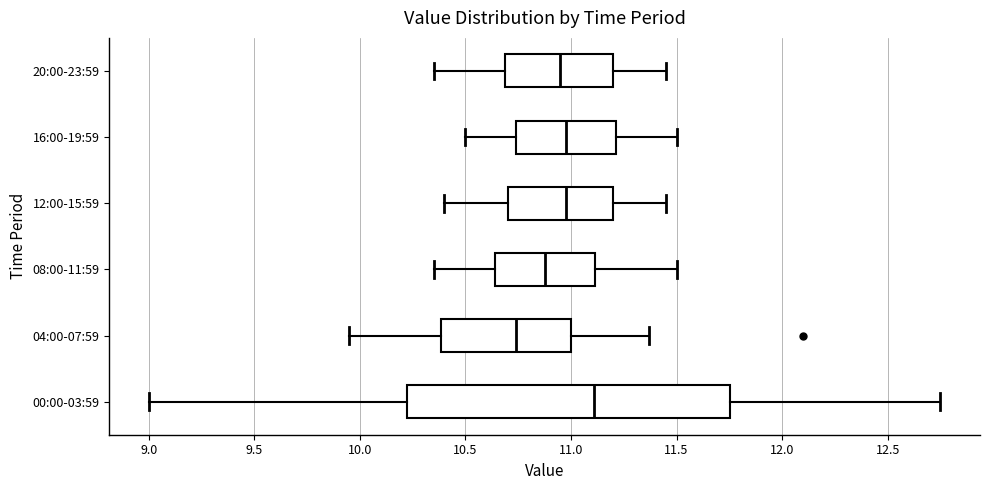

Reading bottom to top, transcribe this box plot: for each box, give where its median line is, the range the box spans, and where its two whiskers end, as read against the x-axis. The values are not printed on the chart, so give them approximately, as read against the axis.

00:00-03:59: median 11.10, box 10.25 to 11.75, whiskers 9.00 to 12.75
04:00-07:59: median 10.75, box 10.40 to 11.00, whiskers 9.95 to 11.35
08:00-11:59: median 10.90, box 10.65 to 11.10, whiskers 10.35 to 11.50
12:00-15:59: median 11.00, box 10.70 to 11.20, whiskers 10.40 to 11.45
16:00-19:59: median 11.00, box 10.75 to 11.20, whiskers 10.50 to 11.50
20:00-23:59: median 10.95, box 10.70 to 11.20, whiskers 10.35 to 11.45